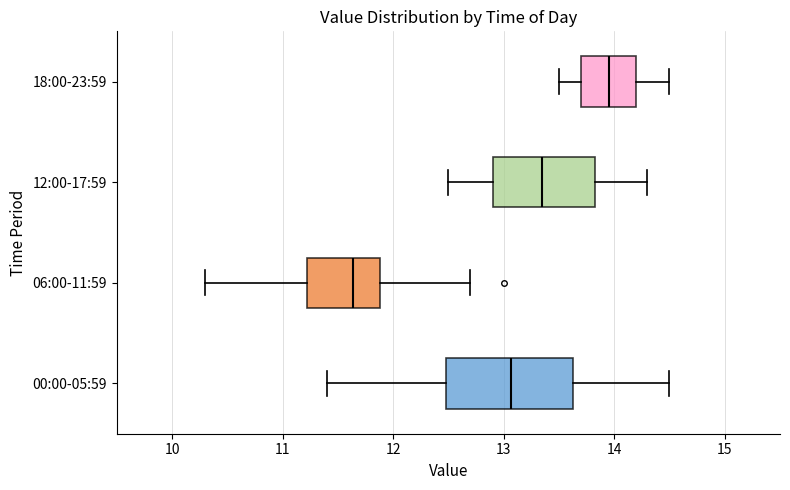

Reading bottom to top, transcribe this box plot: for each box, give where its median line is, the range the box spans, and where its two whiskers end, as read against the x-axis. The values are not printed on the chart, so give them approximately, as read against the axis.

00:00-05:59: median 13.1, box 12.5 to 13.6, whiskers 11.4 to 14.5
06:00-11:59: median 11.6, box 11.2 to 11.9, whiskers 10.3 to 12.7
12:00-17:59: median 13.4, box 12.9 to 13.8, whiskers 12.5 to 14.3
18:00-23:59: median 14.0, box 13.7 to 14.2, whiskers 13.5 to 14.5